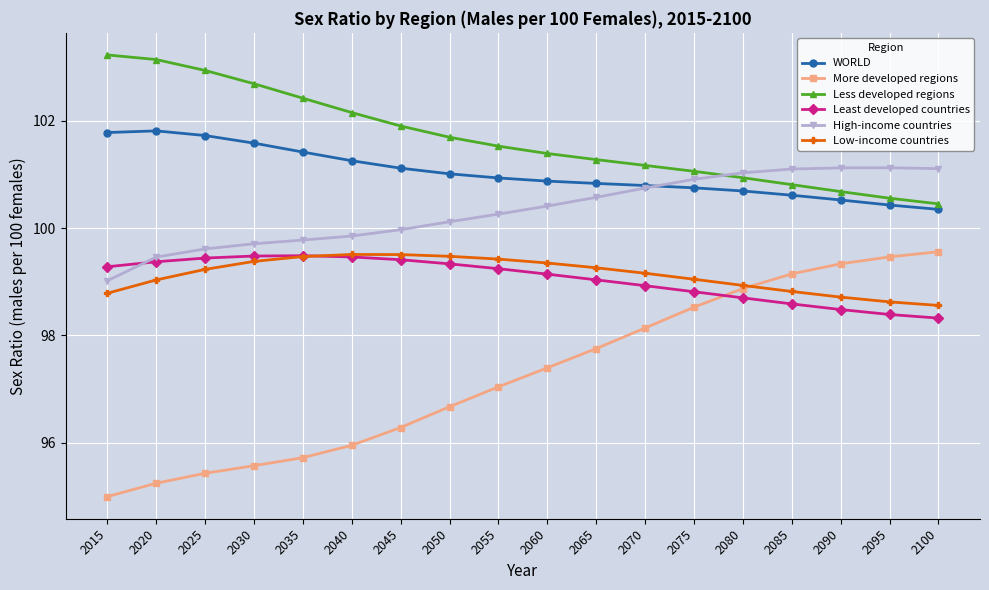

How many lines are shown in the chart?

6